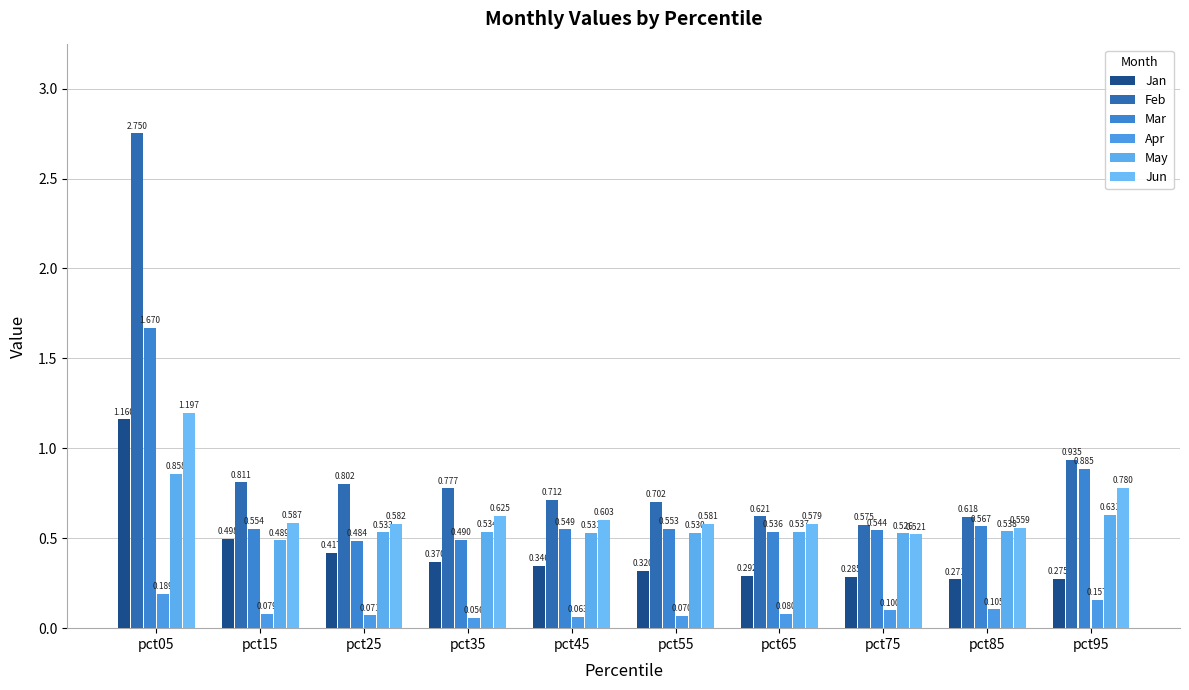

What is the value of the Mar bar at the 1st from the left?

1.7